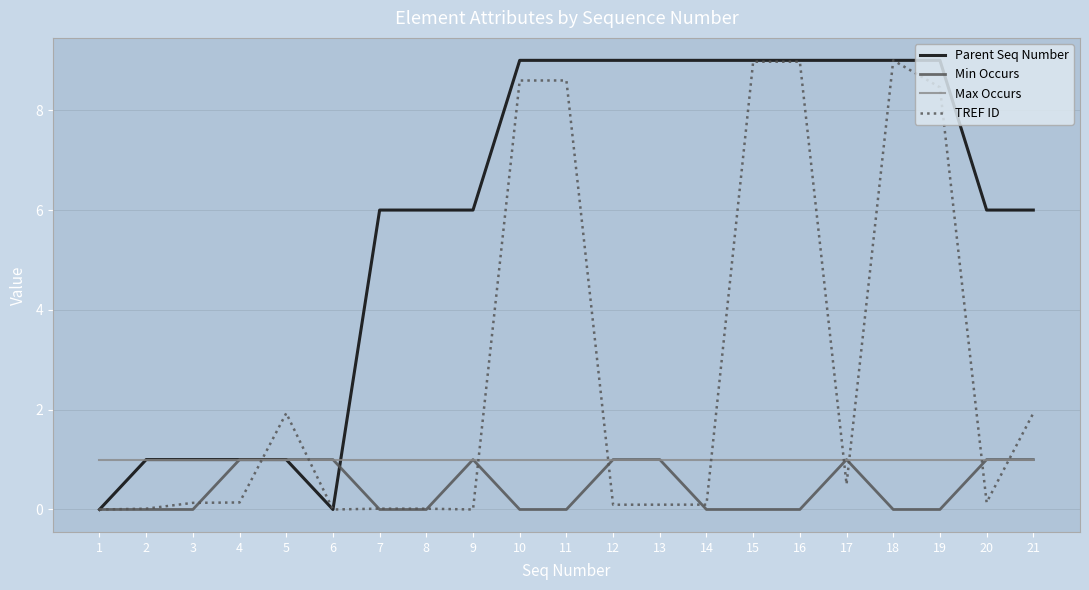

Rank the series at 11 from lowest to highest value.

Min Occurs, Max Occurs, TREF ID, Parent Seq Number